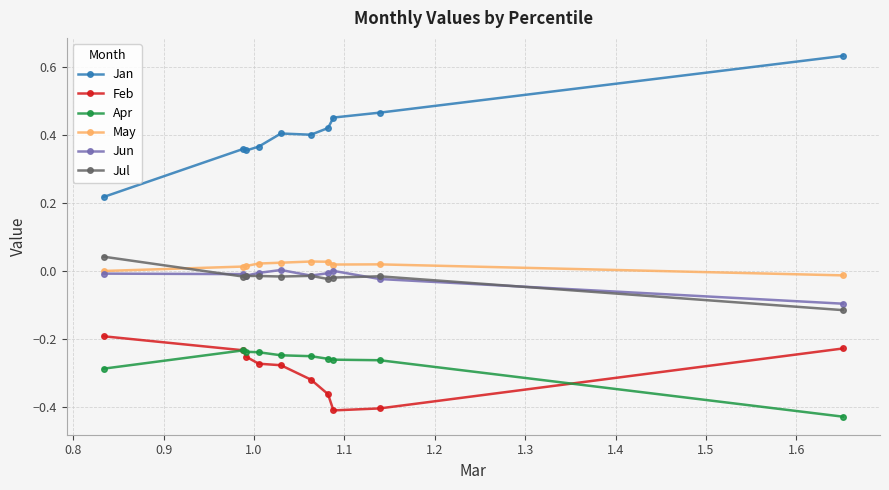

Which series has the largest total across all categories?

Jan